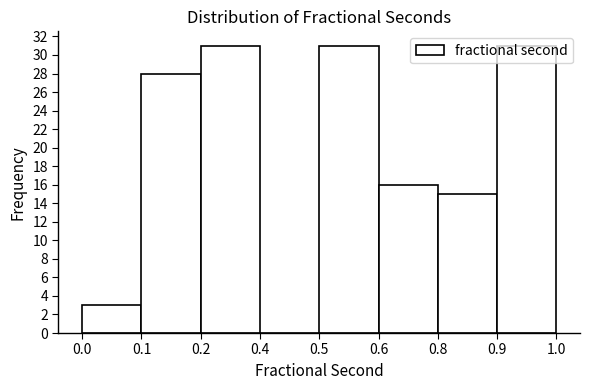

What is the sum of all values?

155